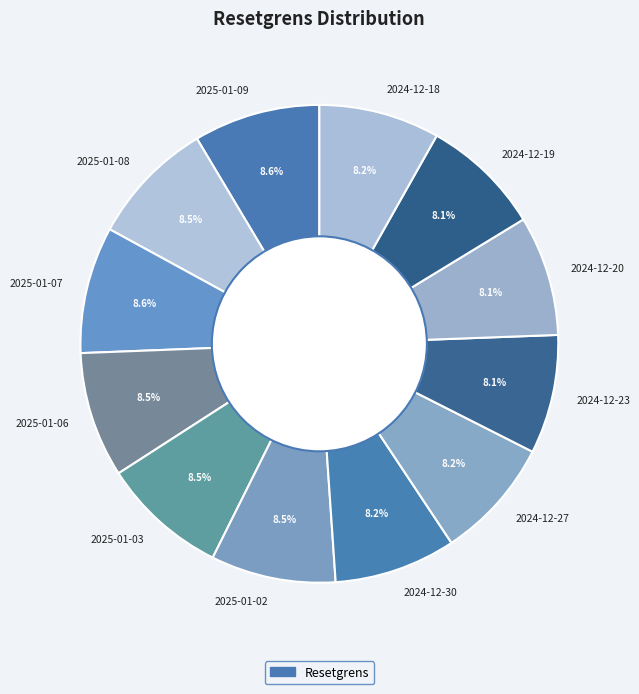

Count the number of slices in the pie.

12